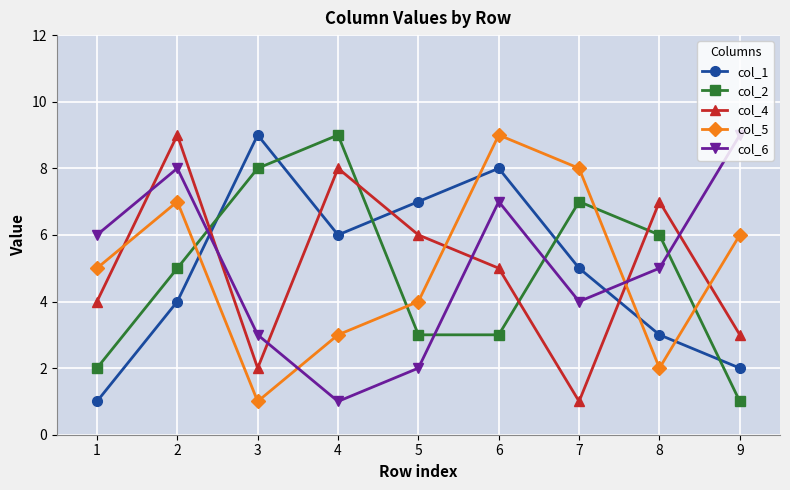

Rank the categories by col_5 value from lowest to highest.

3, 8, 4, 5, 1, 9, 2, 7, 6